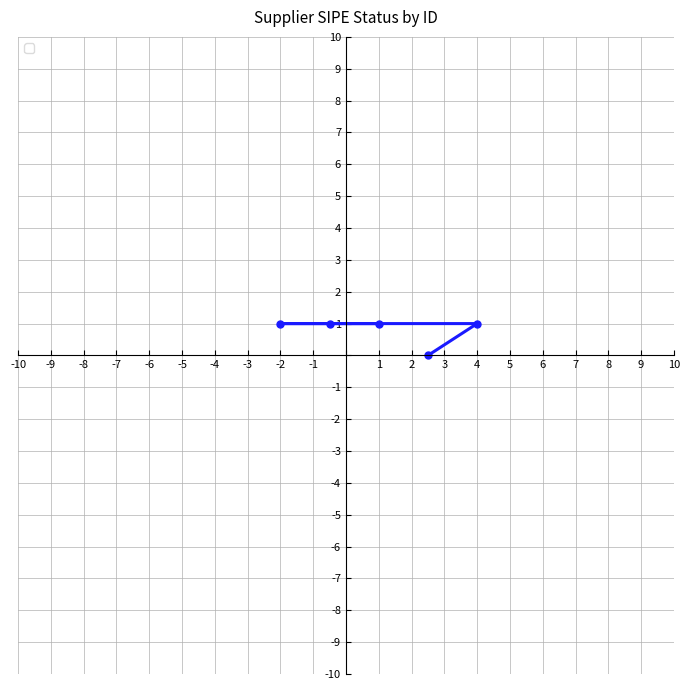

Is it true that the value at -2 is 2?

False